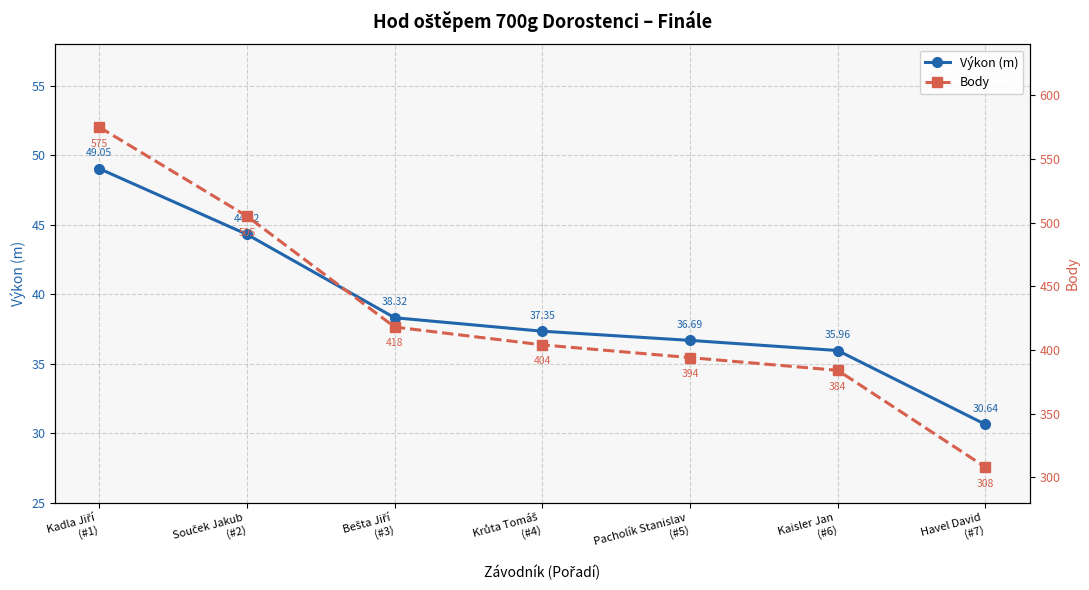

True or false: Body has a value of 217.6 at Pacholík Stanislav
(#5).

False